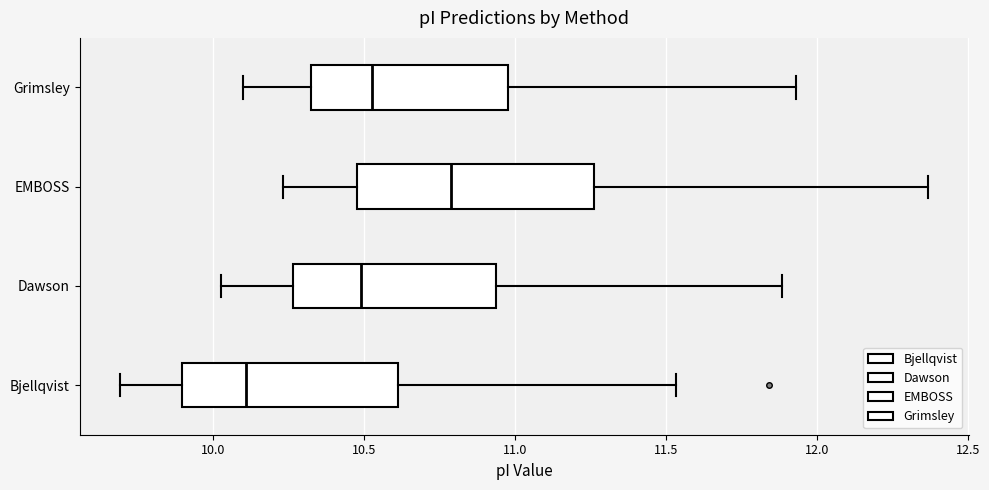

Where does the left whisker of the box for Dawson end on the x-axis? The values are not printed on the chart, so give them approximately, as read against the axis.

10.05